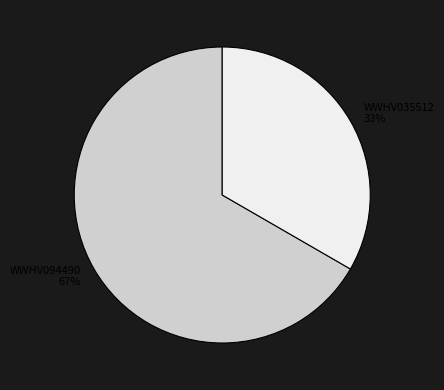

To the nearest percent, what percentage of the pie is WWHV035512?

33%